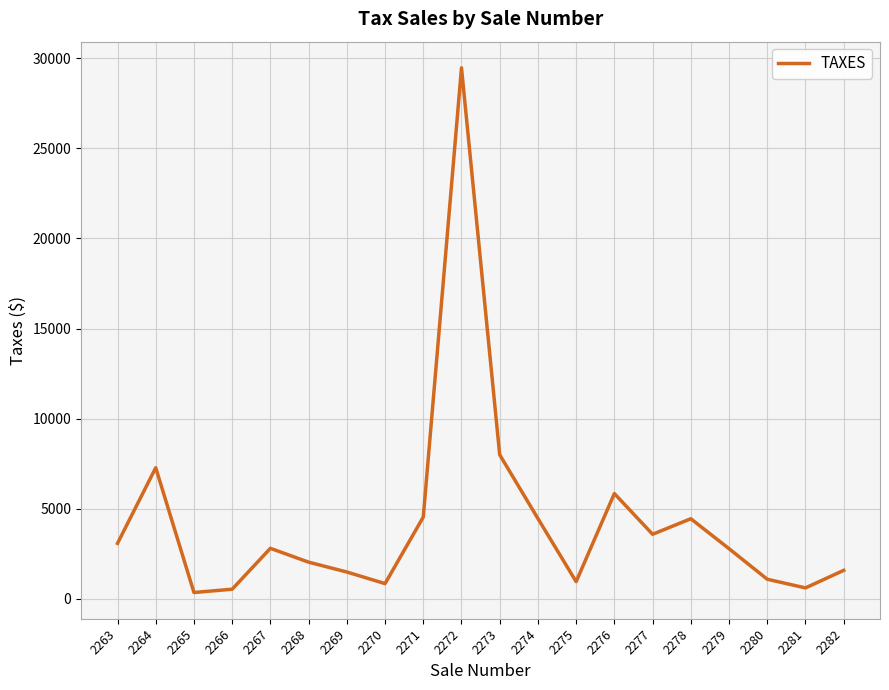

True or false: the data shows 3101.5 at 2273.

False